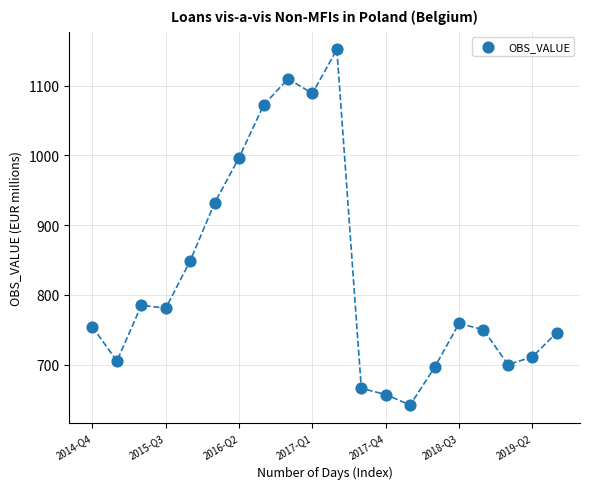

What is the range of Y values (max minus min)?

510